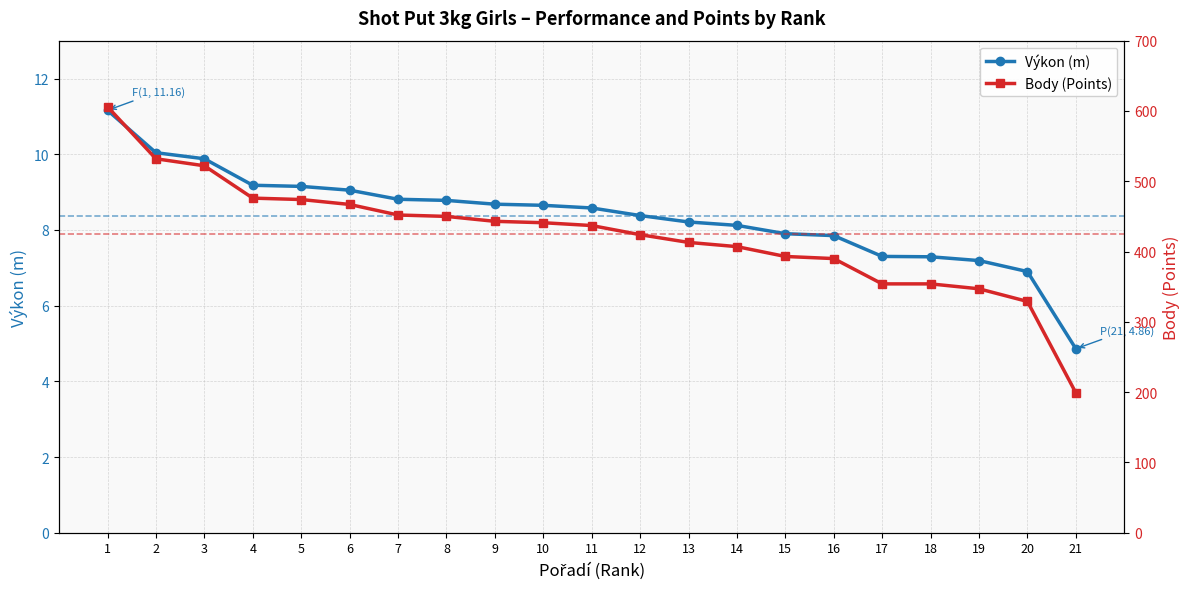

At how many categories does at least one series exceed 241?

20